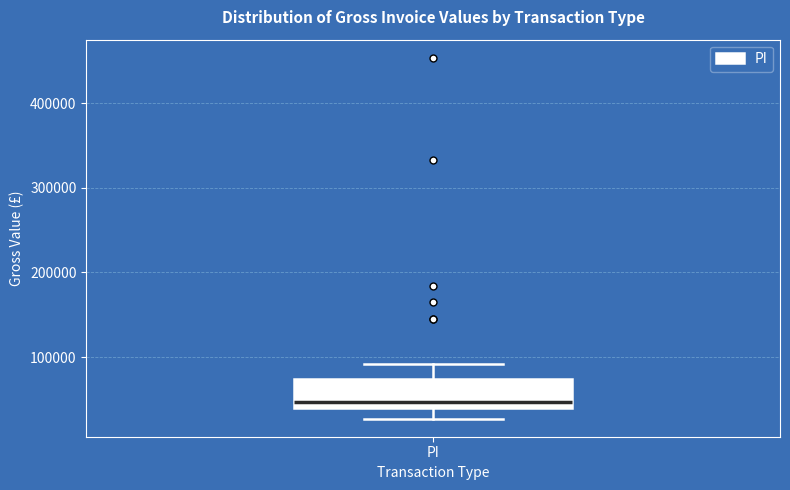

Where is the upper edge of the box for PI on the y-axis? The values are not printed on the chart, so give them approximately, as read against the axis.

70000